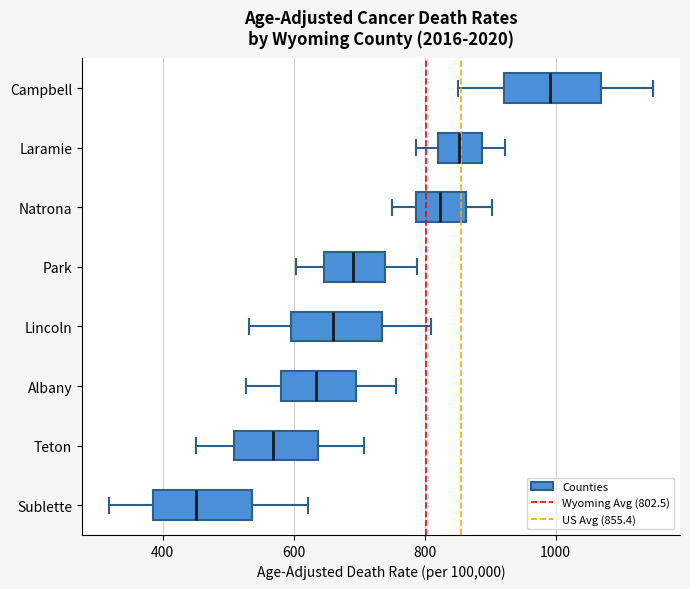

Where does the left whisker of the box for Sublette end on the x-axis? The values are not printed on the chart, so give them approximately, as read against the axis.

320